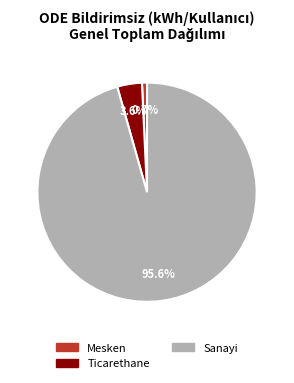

Combined, do Mesken and Sanayi account for over 50%?

Yes